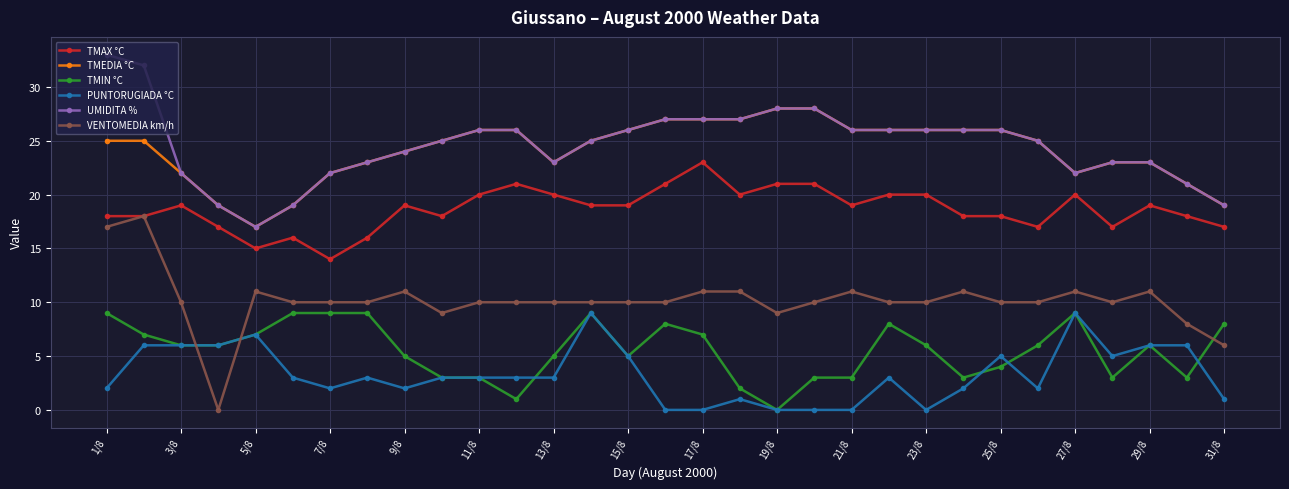

What is the value of the UMIDITA % point at the 29th from the left?

23